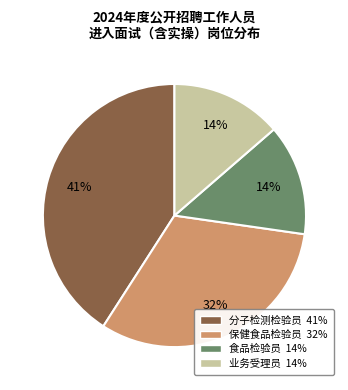

To the nearest percent, what percentage of the pie is 保健食品检验员?

32%